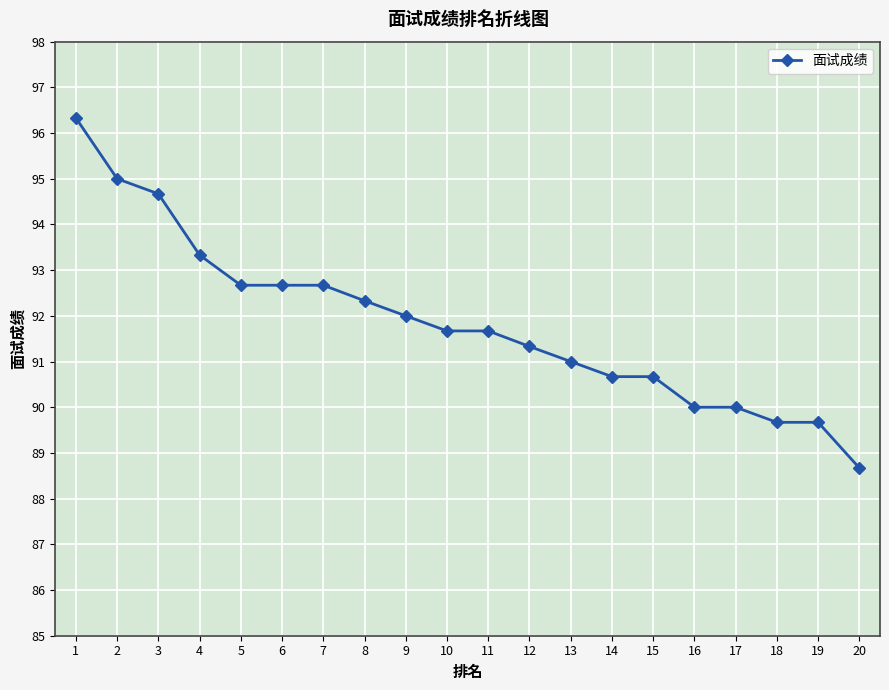

What is the sum of all values?

1836.7